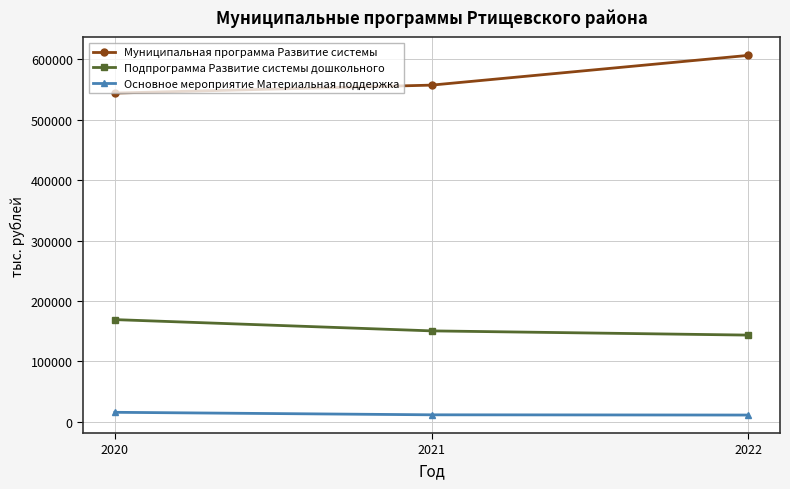

At which label does Муниципальная программа Развитие системы first exceed 557305?

2021